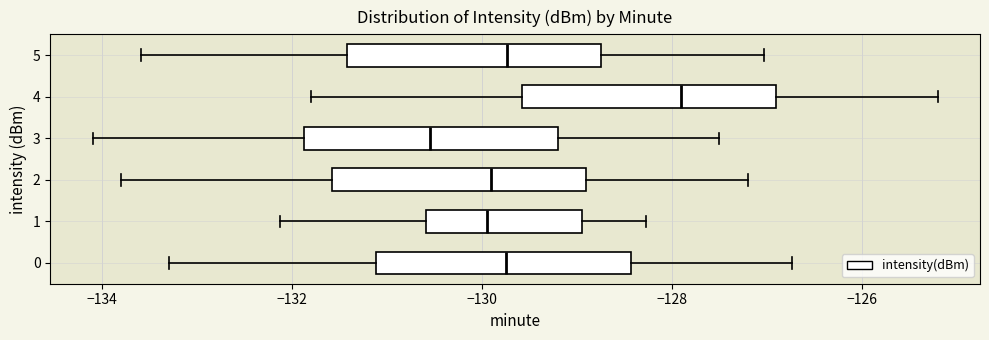

Reading bottom to top, transcribe this box plot: for each box, give where its median line is, the range the box spans, and where its two whiskers end, as read against the x-axis. The values are not printed on the chart, so give them approximately, as read against the axis.

0: median -129.8, box -131.2 to -128.4, whiskers -133.2 to -126.8
1: median -130.0, box -130.6 to -129.0, whiskers -132.2 to -128.2
2: median -129.8, box -131.6 to -128.8, whiskers -133.8 to -127.2
3: median -130.6, box -131.8 to -129.2, whiskers -134.0 to -127.4
4: median -127.8, box -129.6 to -126.8, whiskers -131.8 to -125.2
5: median -129.8, box -131.4 to -128.8, whiskers -133.6 to -127.0